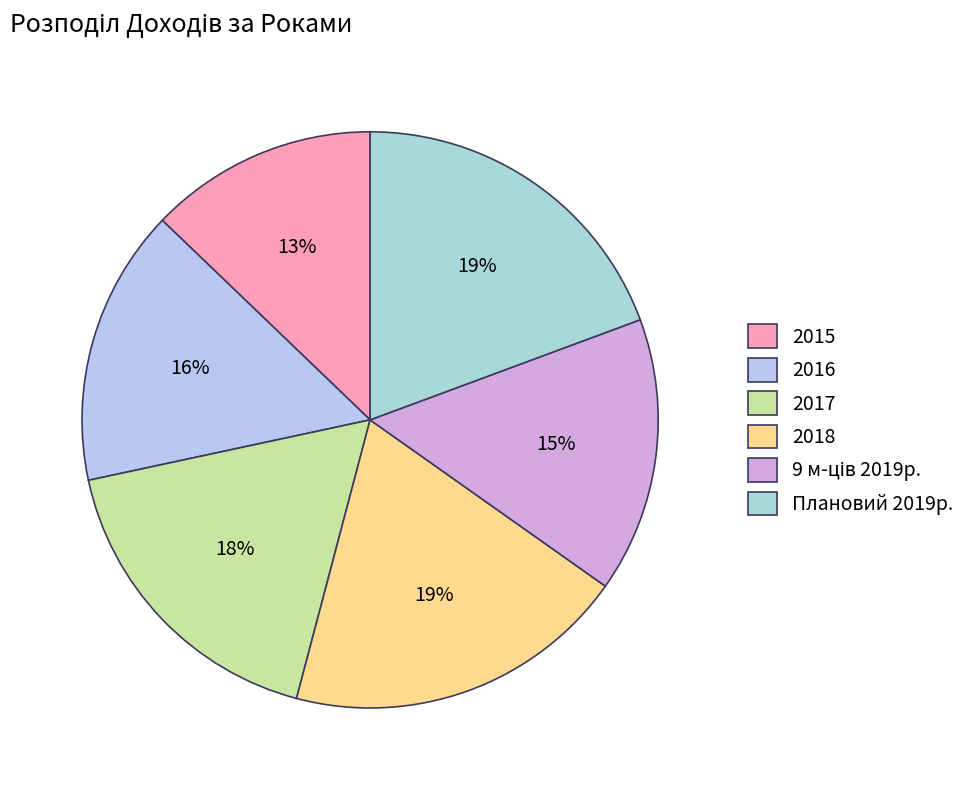

Count the number of slices in the pie.

6